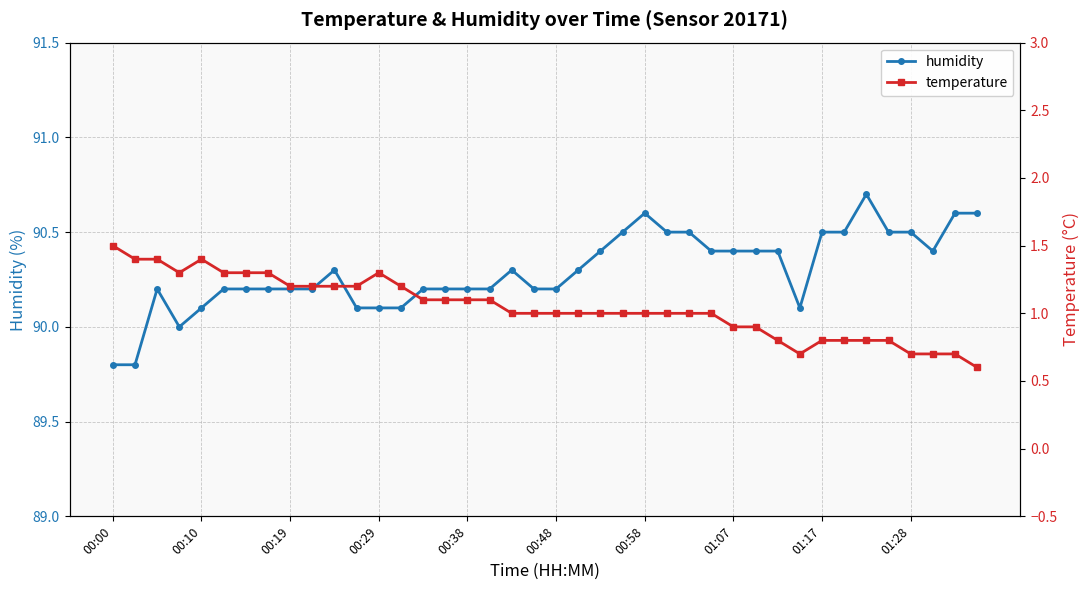

What is the maximum value for humidity?

90.7